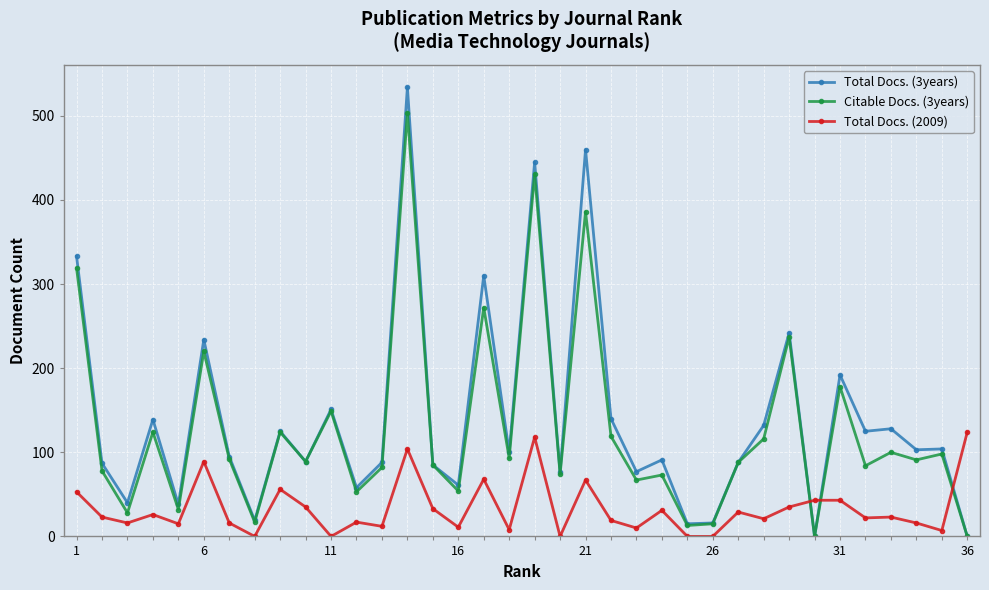

List the series in order of their peak value, highest first.

Total Docs. (3years), Citable Docs. (3years), Total Docs. (2009)